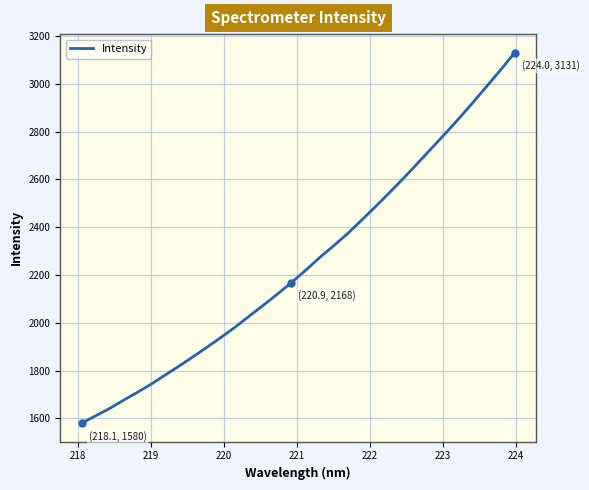

What is the smallest value displayed?

1580.3